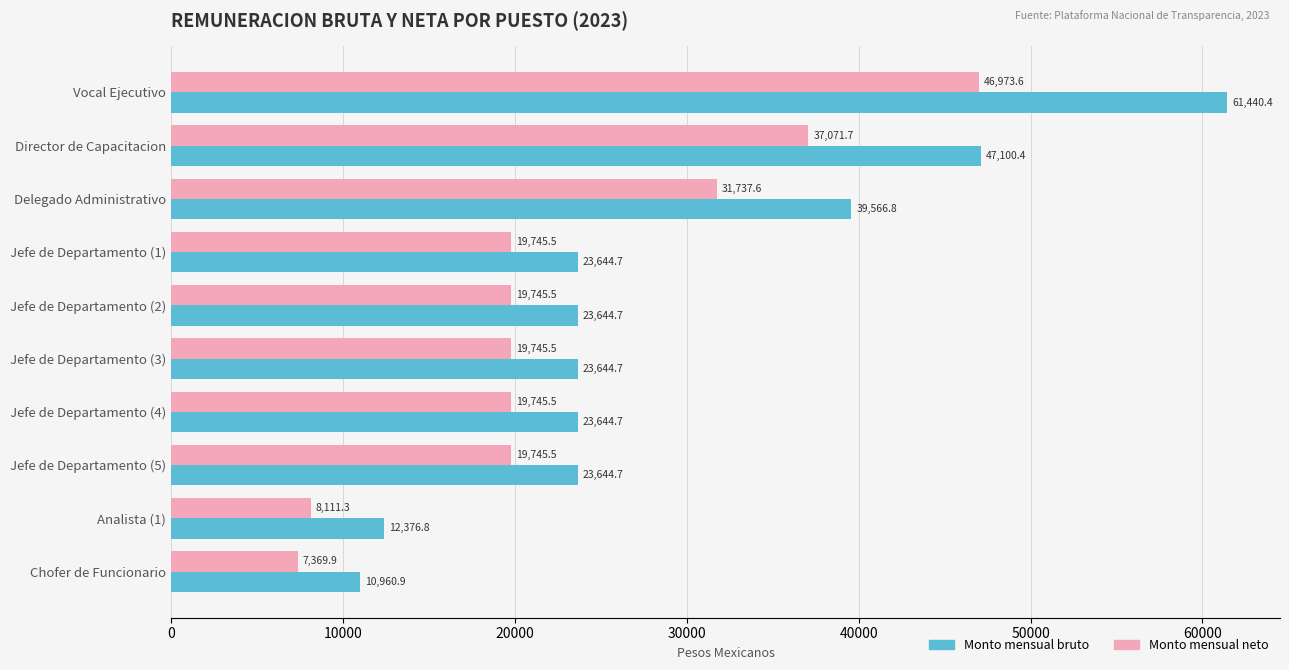

The value of Monto mensual neto at Jefe de Departamento (4) is 11088.7. True or false?

False